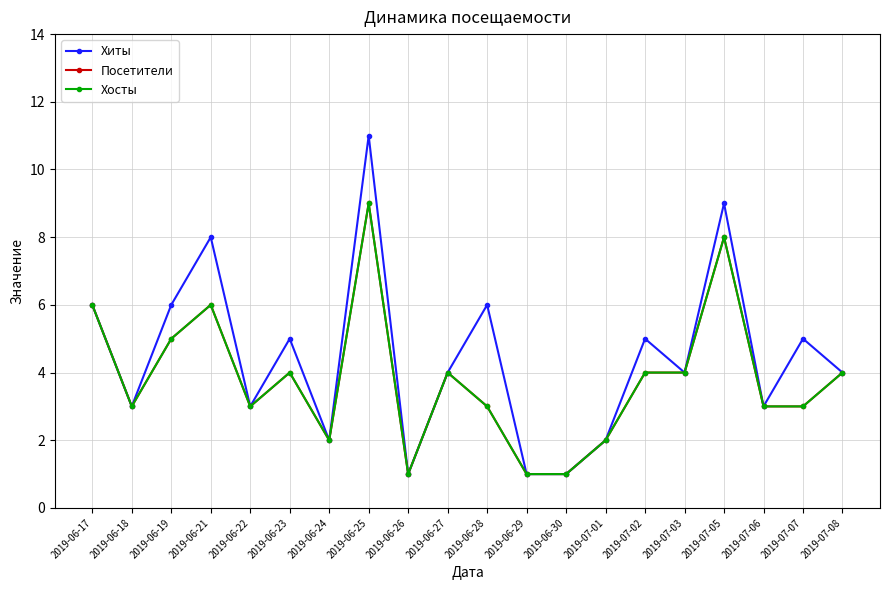

At which label does Хиты first exceed 4?

2019-06-17